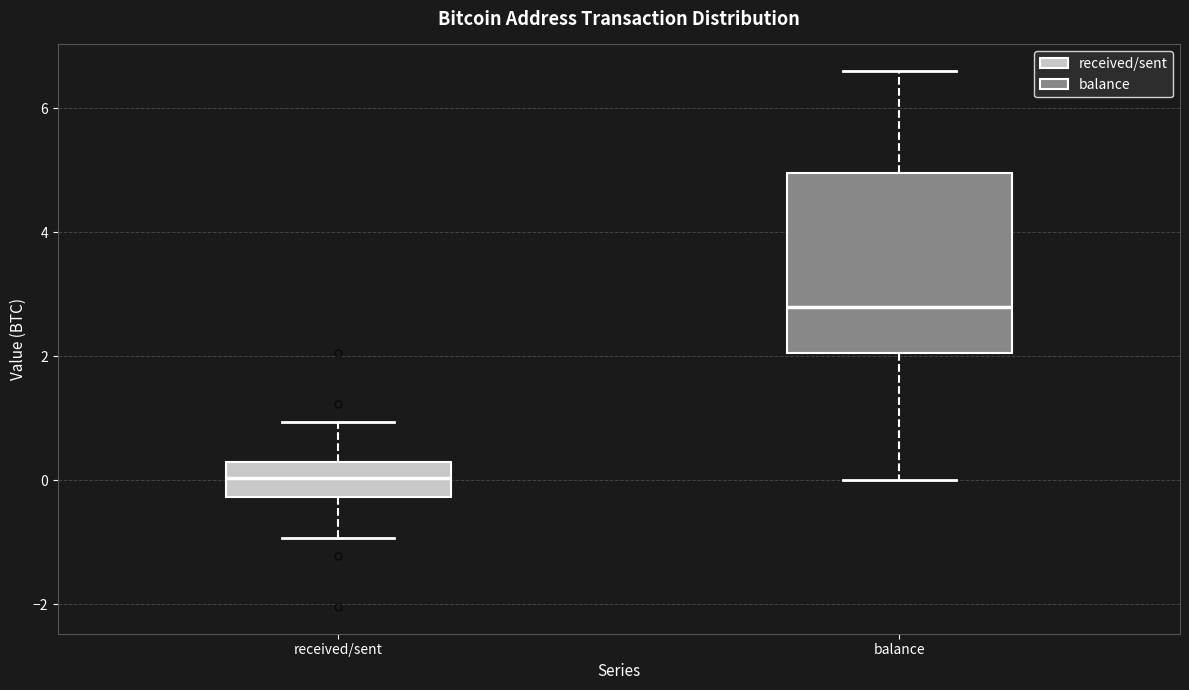

Where does the lower whisker of the box for received/sent end on the y-axis? The values are not printed on the chart, so give them approximately, as read against the axis.

-1.0